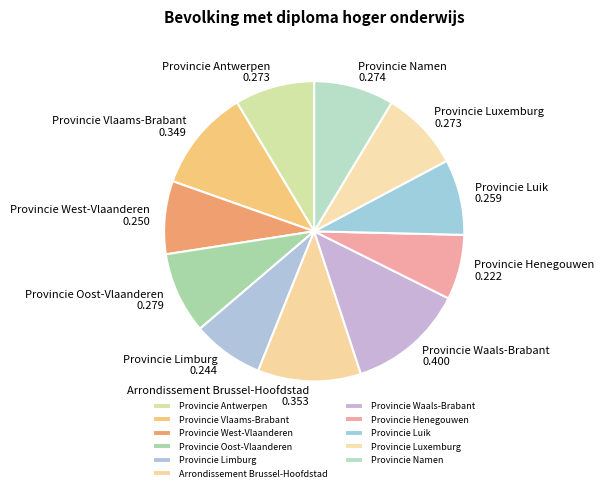

To the nearest percent, what portion does Provincie Luik represent?

8%